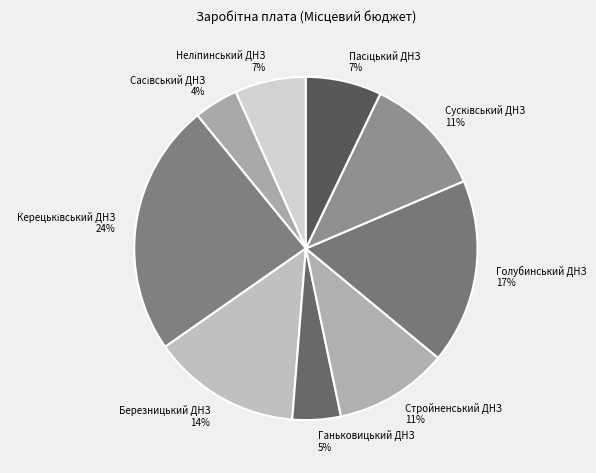

How many segments does this pie chart have?

9